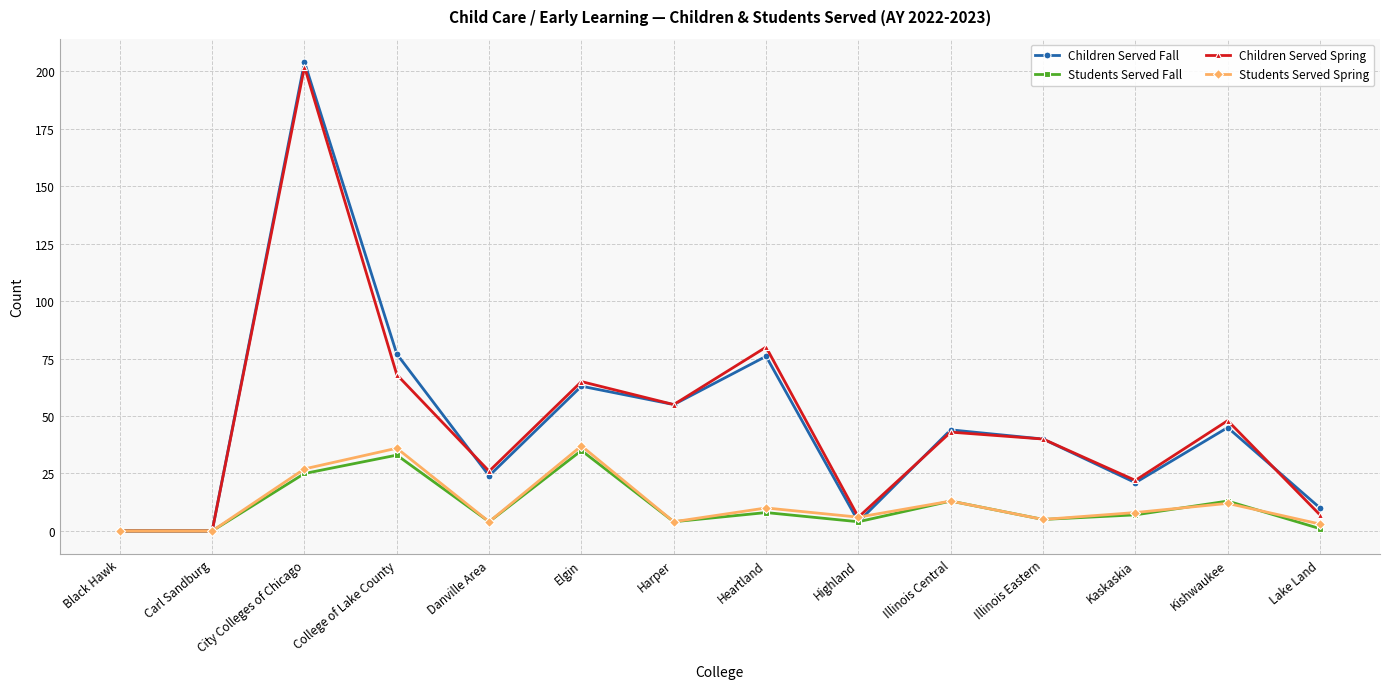

The Students Served Spring series shows 36 at College of Lake County. True or false?

True